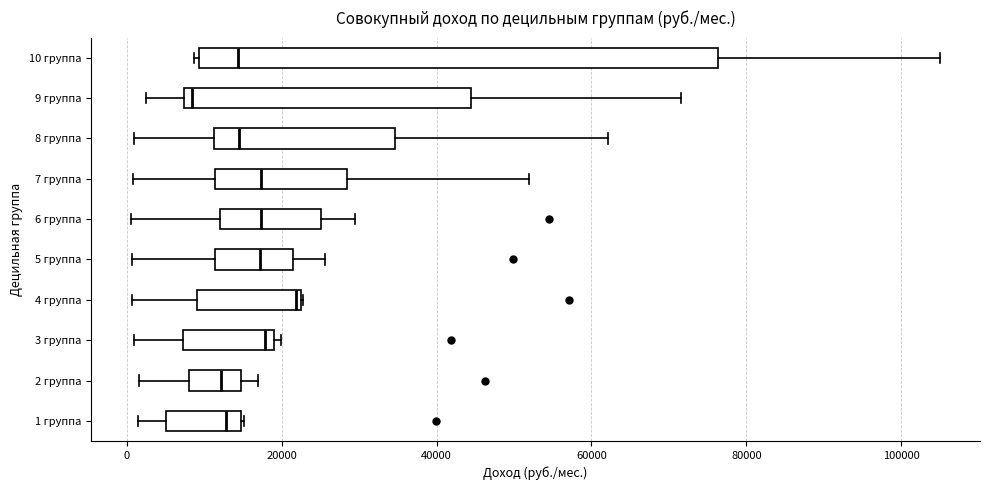

Which box has the furthest to the left median line?

9 группа